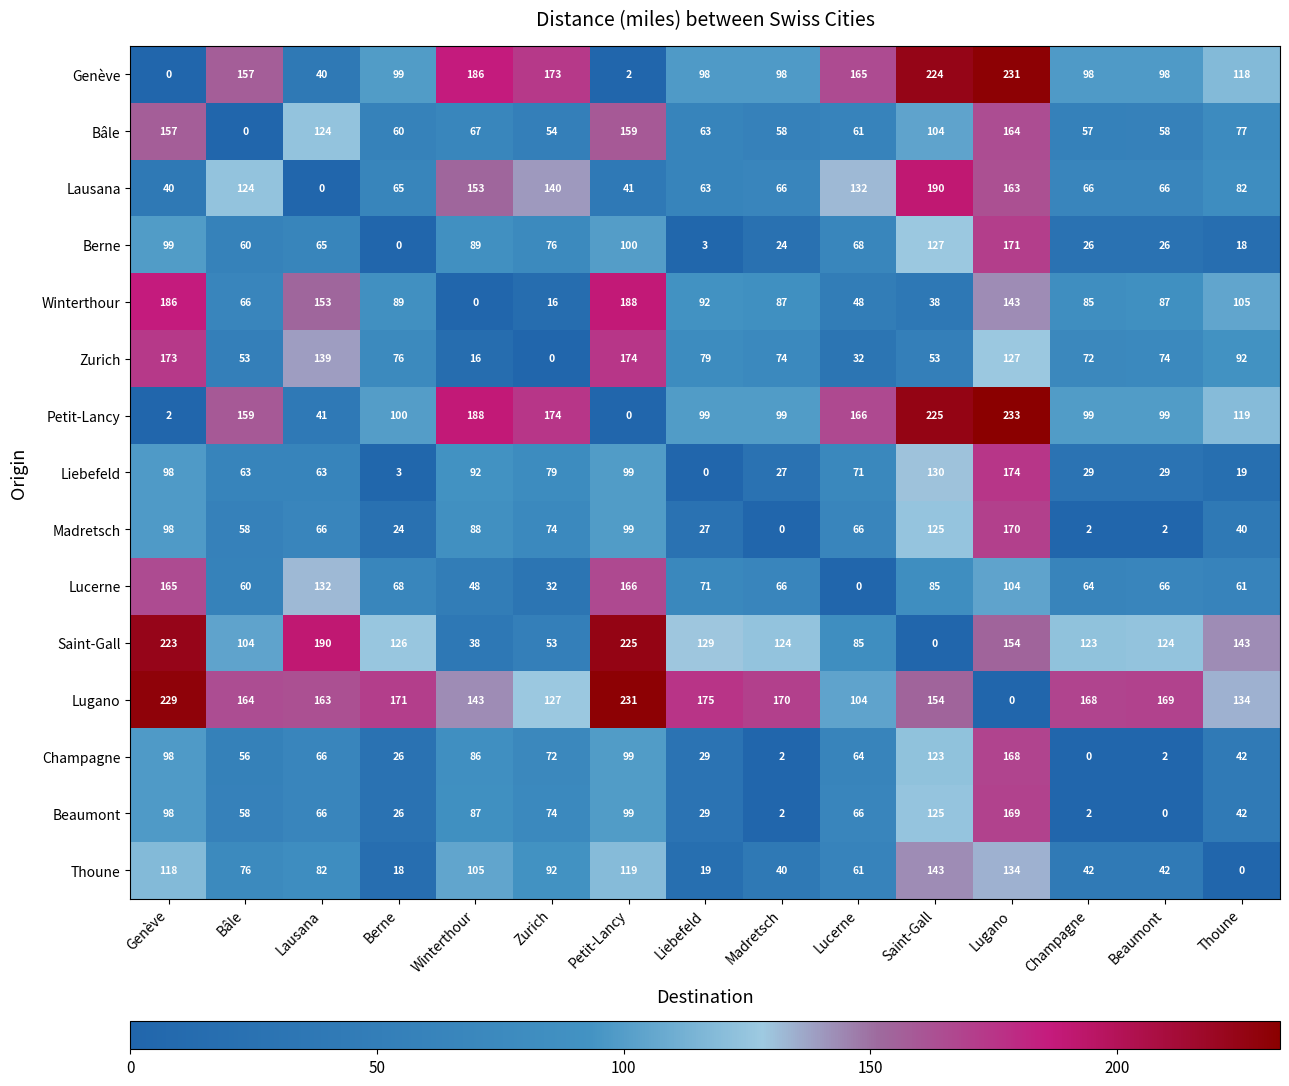

Is it true that Winterthour equals 150 at Beaumont?

False